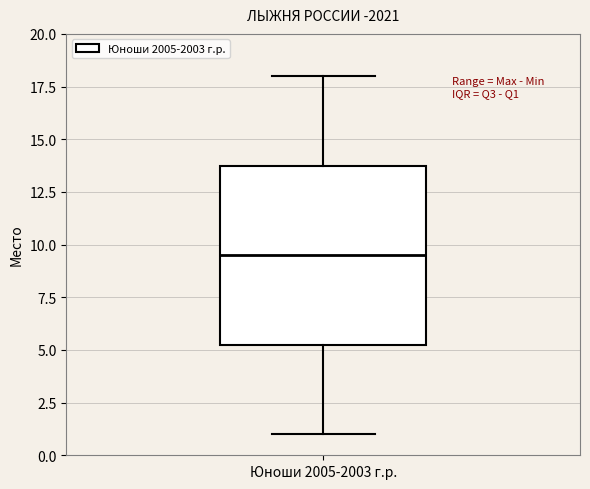

Transcribe this box plot: give where the median line is, the range the box spans, and where the two whiskers end, as read against the y-axis. The values are not printed on the chart, so give them approximately, as read against the axis.

median 9.5, box 5.5 to 14.0, whiskers 1.0 to 18.0